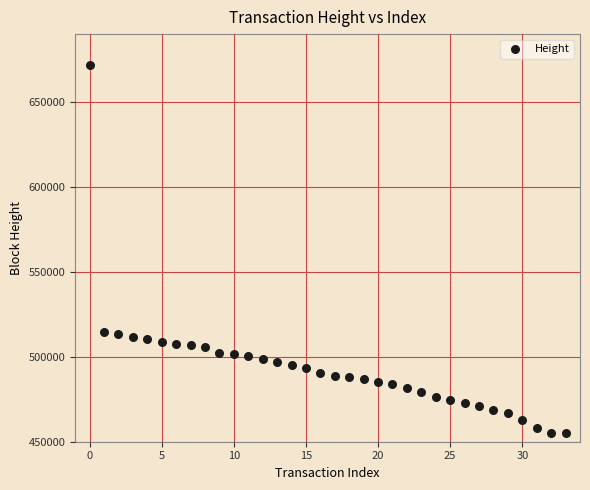

Count the number of points in this scatter plot.

34